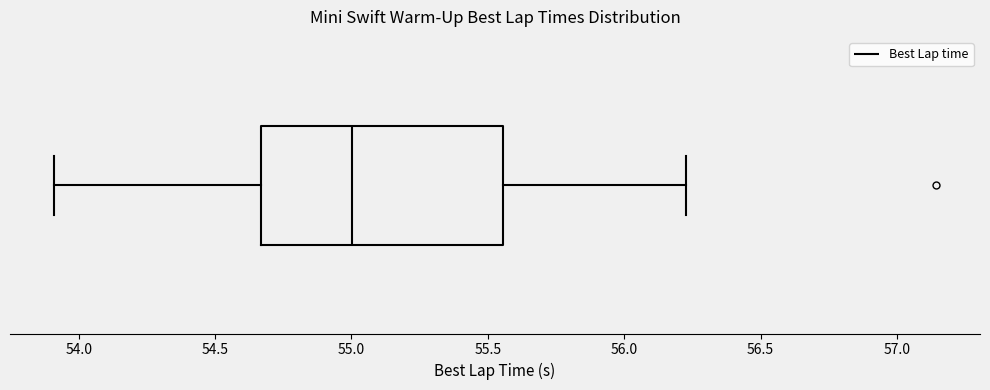

Transcribe this box plot: give where the median line is, the range the box spans, and where the two whiskers end, as read against the x-axis. The values are not printed on the chart, so give them approximately, as read against the axis.

median 55.00, box 54.65 to 55.55, whiskers 53.90 to 56.25